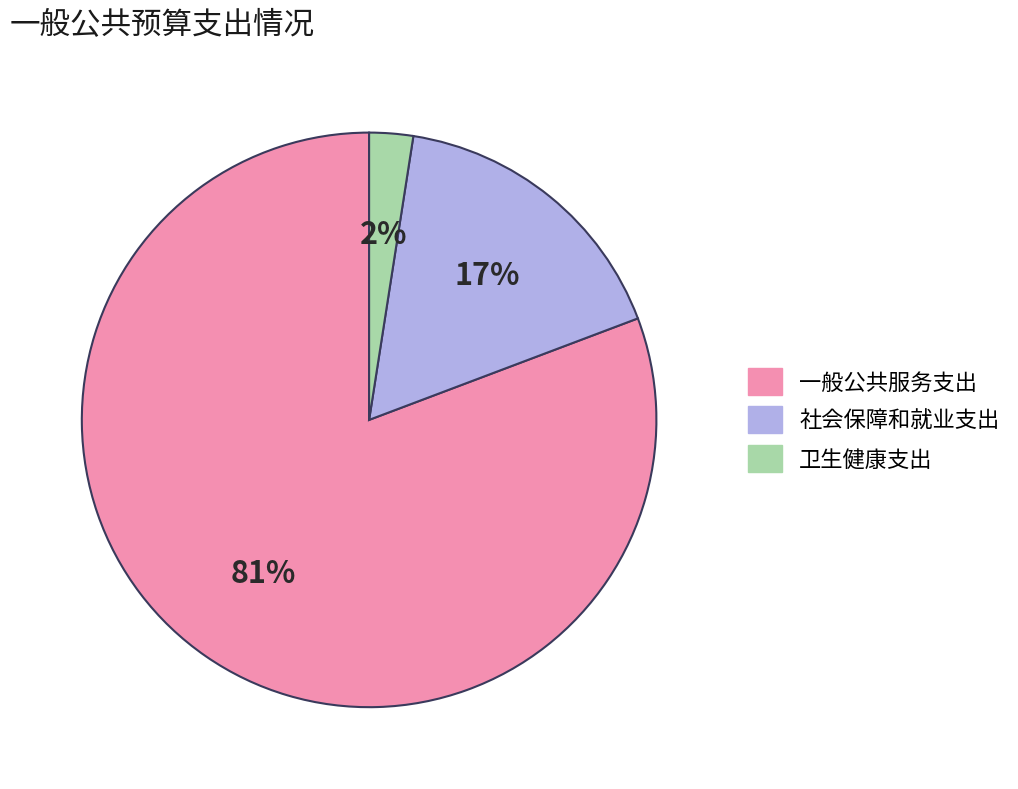

To the nearest percent, what percentage of the pie is 卫生健康支出?

2%